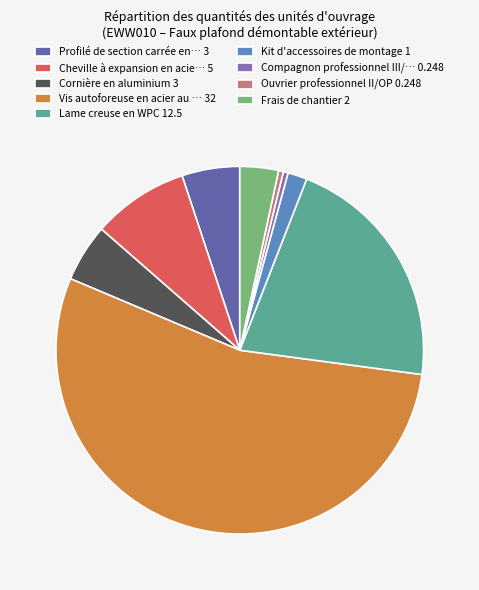

Which slice represents more than half of the pie?

Vis autoforeuse en acier au … 32